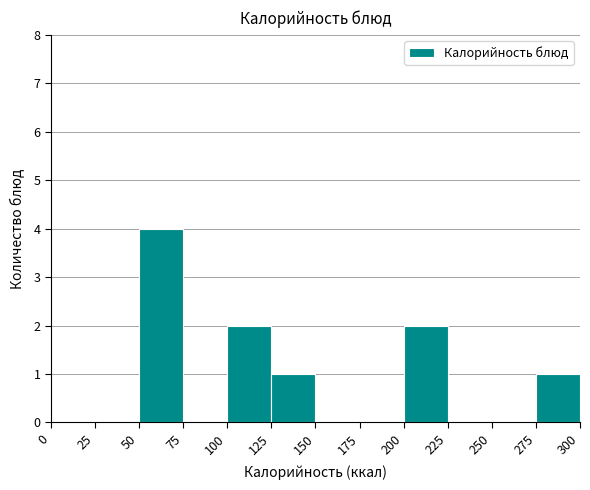

What is the height of the bar covering 125 to 150 on the x-axis? The values are not printed on the chart, so give them approximately, as read against the axis.

1